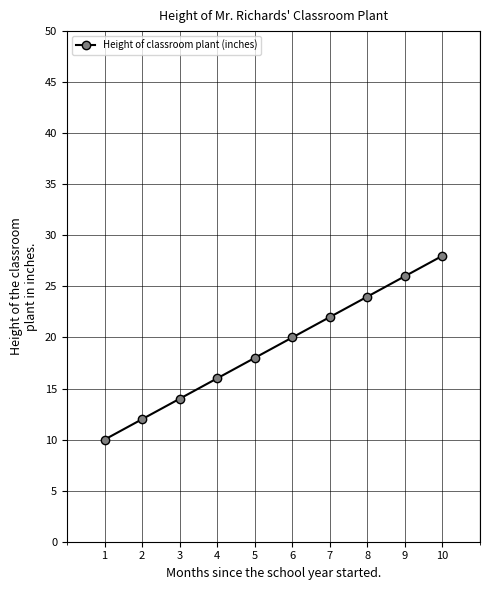

What is the approximate value at 3, to the nearest 10?

10